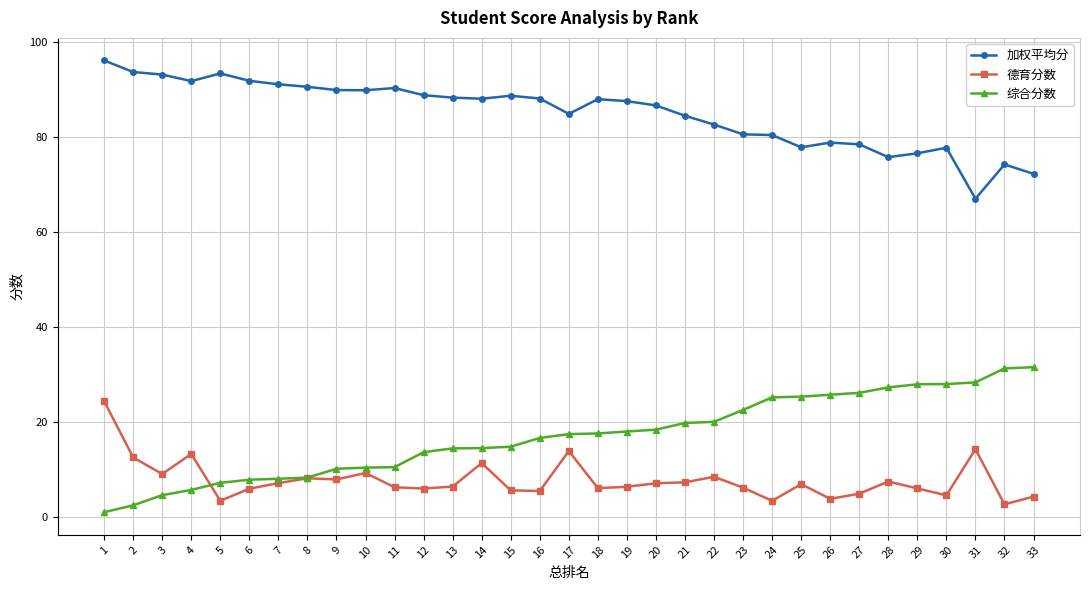

Where does the 加权平均分 series first go above 88?

1